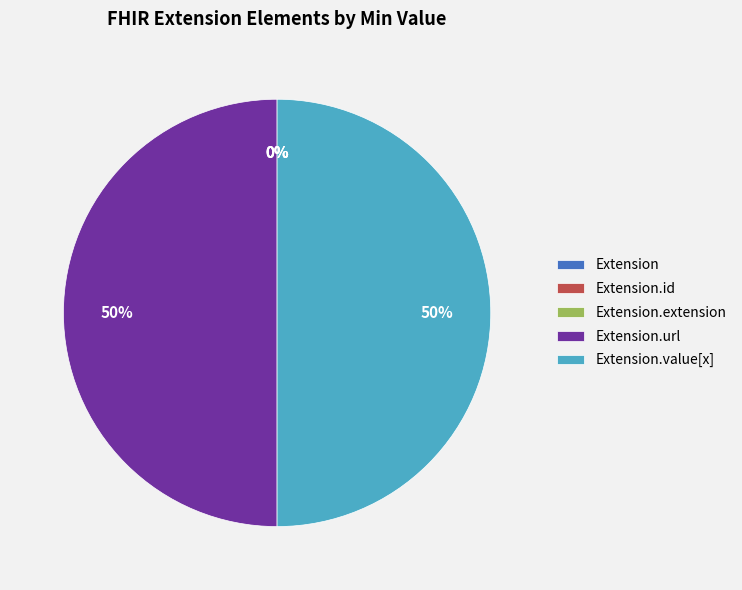

Does Extension.url represent more than half of the total?

No